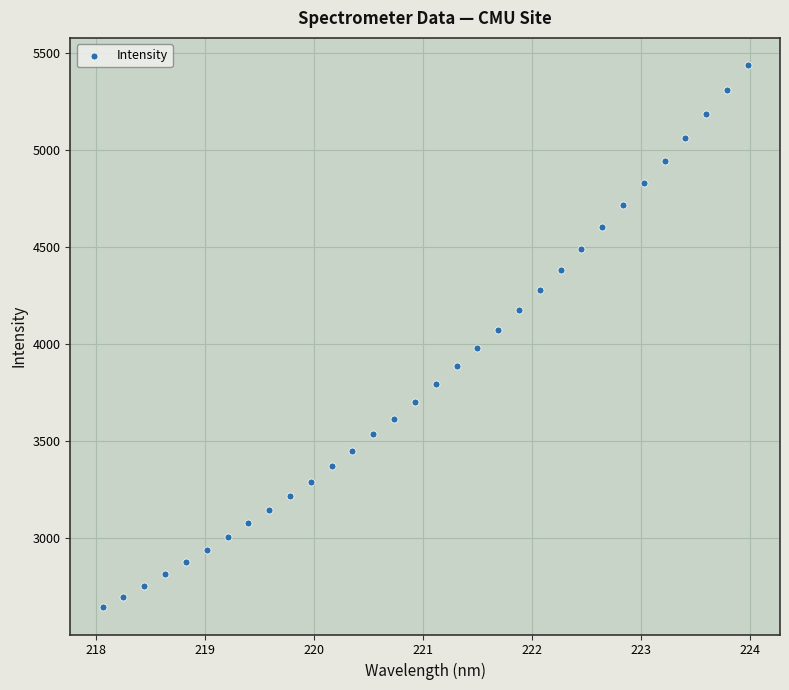

What is the range of X values (max minus min)?

5.9